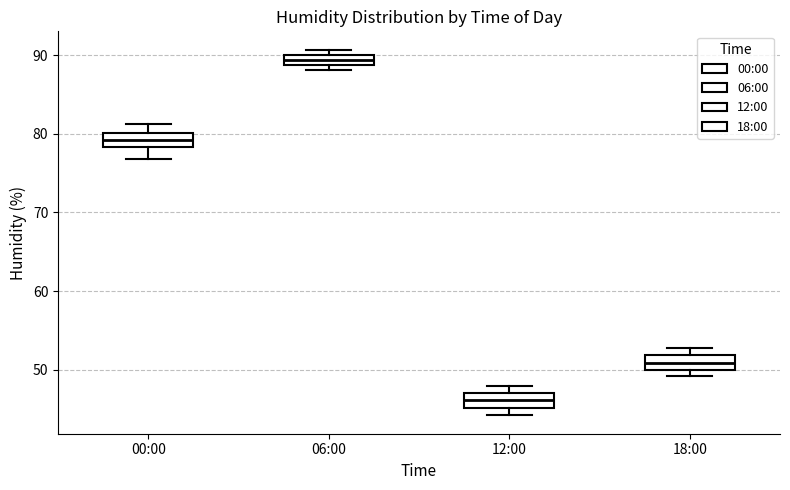

Where is the upper edge of the box for 06:00 on the y-axis? The values are not printed on the chart, so give them approximately, as read against the axis.

90